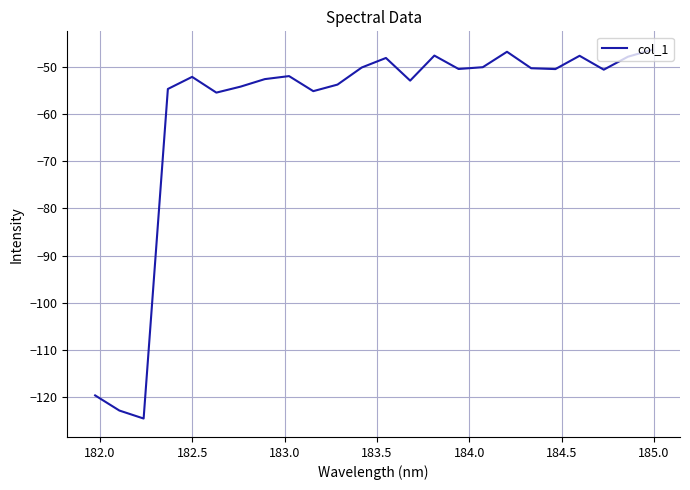

What is the difference between the maximum and minimum values?

78.0